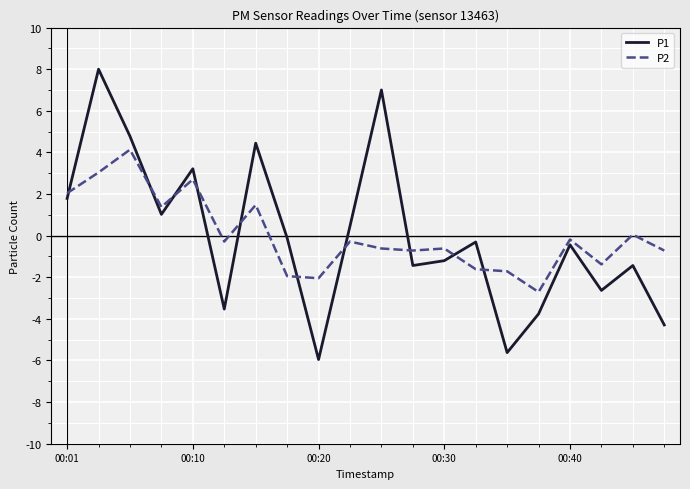

How many lines are shown in the chart?

2